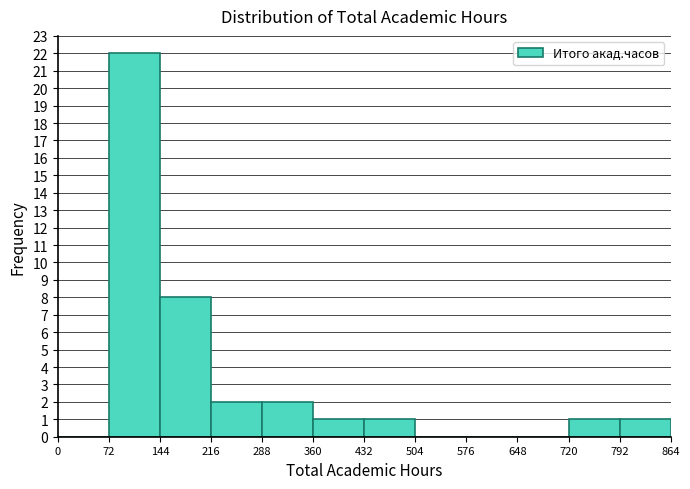

Reading left to right, transcribe this chart: for each bar, give the range it covers on the x-axis and its height. The values are not printed on the chart, so give them approximately, as read against the axis.

0 to 72: 0
72 to 144: 22
144 to 216: 8
216 to 288: 2
288 to 360: 2
360 to 432: 1
432 to 504: 1
504 to 576: 0
576 to 648: 0
648 to 720: 0
720 to 792: 1
792 to 864: 1